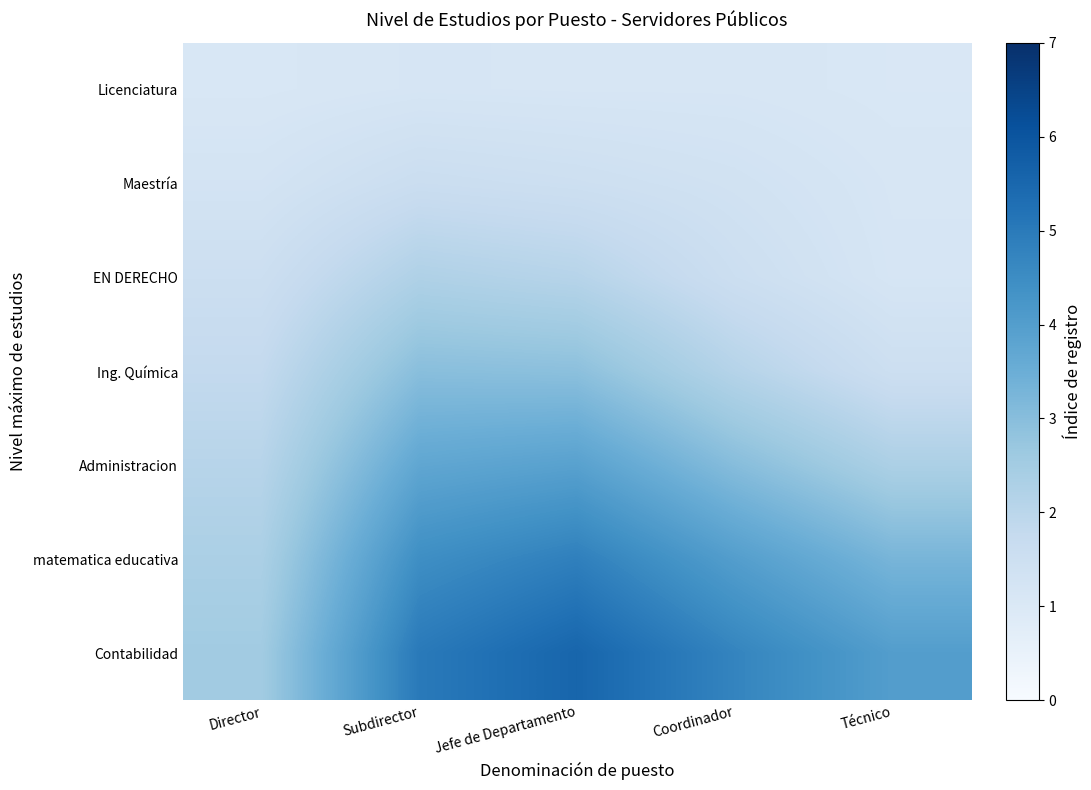

How many distinct data groups are displayed?

7